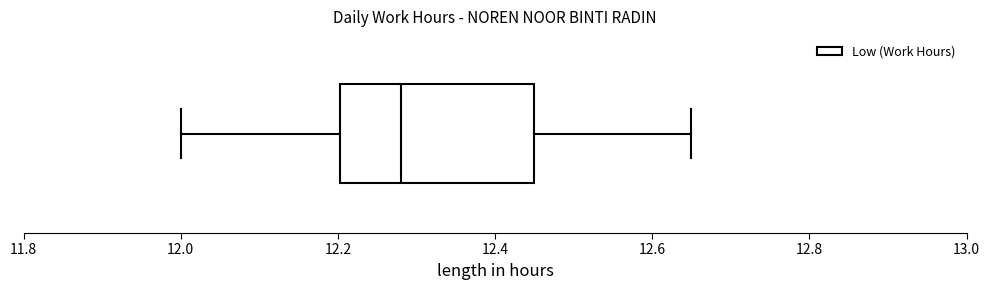

Transcribe this box plot: give where the median line is, the range the box spans, and where the two whiskers end, as read against the x-axis. The values are not printed on the chart, so give them approximately, as read against the axis.

median 12.28, box 12.20 to 12.46, whiskers 12.00 to 12.66